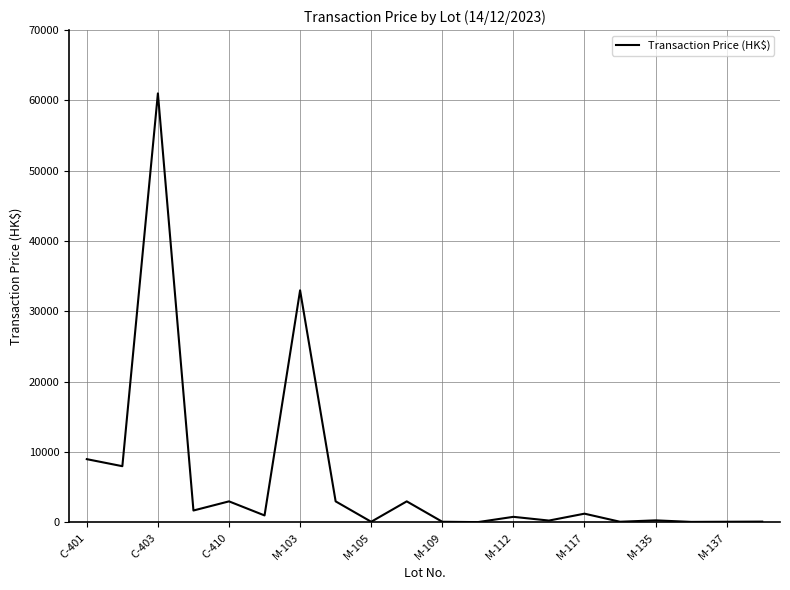

What is the minimum value shown in the chart?

50